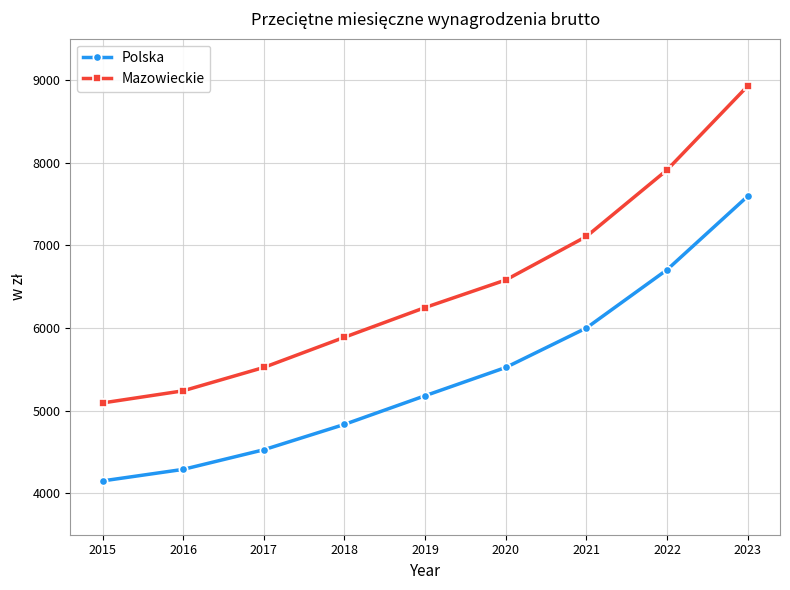

List the series in order of their peak value, lowest first.

Polska, Mazowieckie